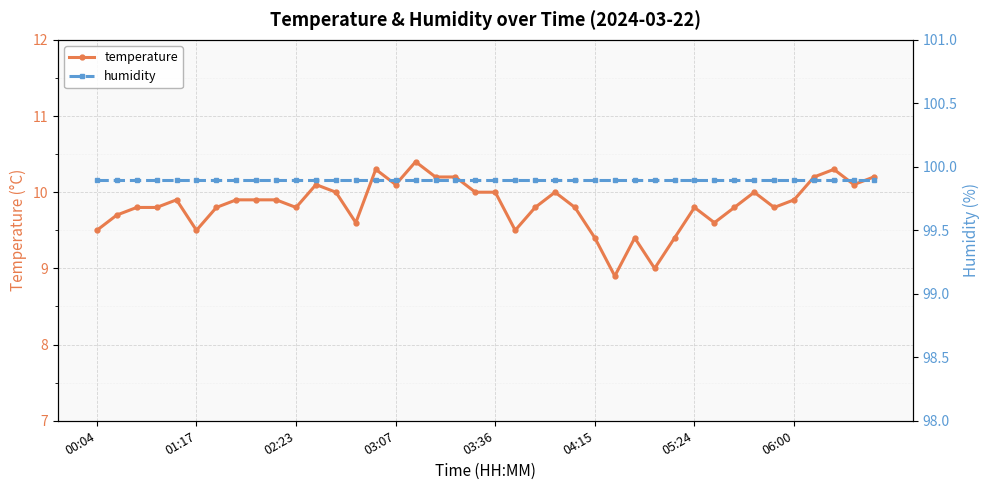

Where is temperature nearest to the value 9?

28